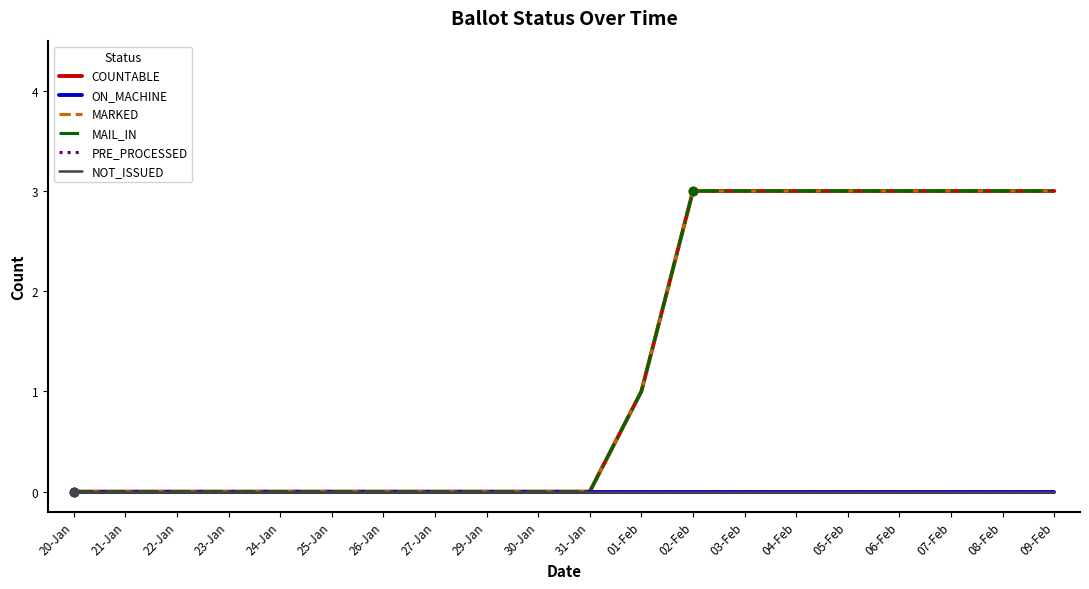

Is it true that ON_MACHINE equals 0 at 02-Feb?

True